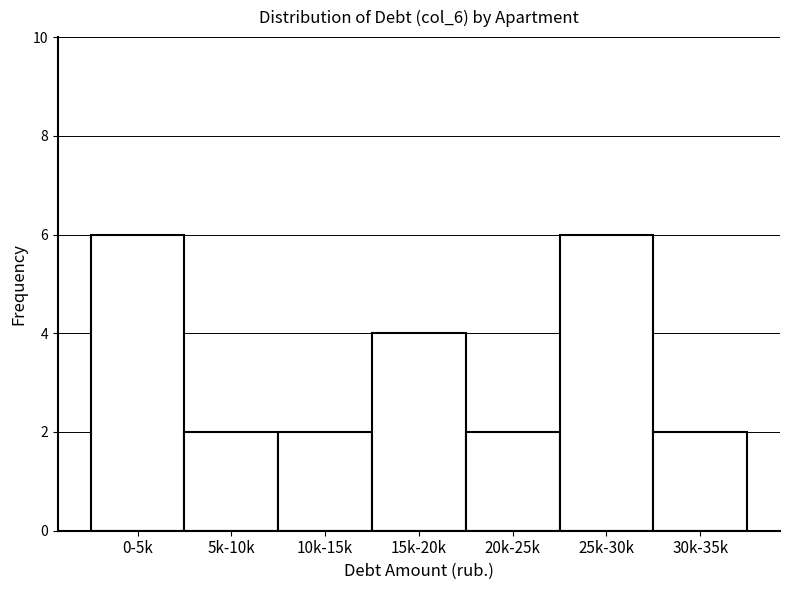

Reading left to right, what are all the values shown in this chart?

6	2	2	4	2	6	2